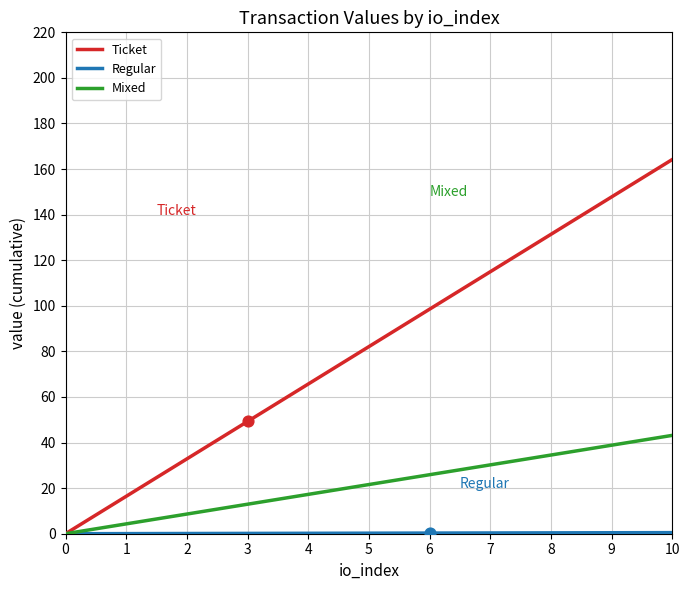

Which series has the largest total across all categories?

Ticket